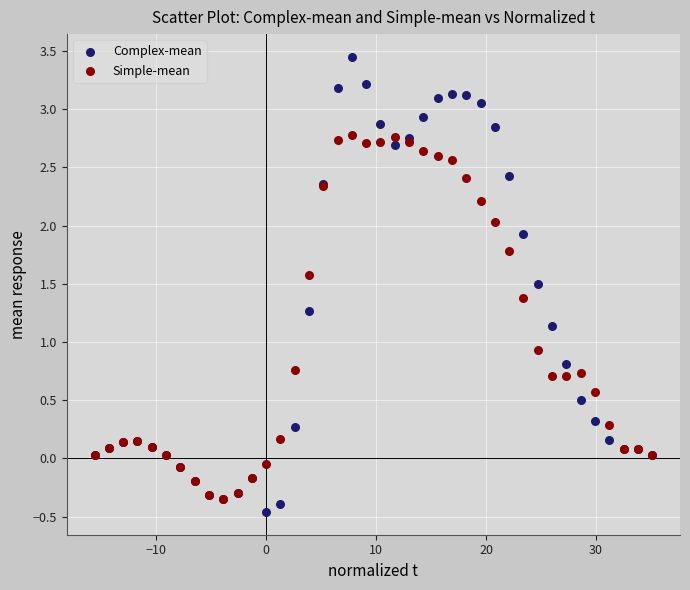

Which series has the largest Y range (max minus min)?

Complex-mean